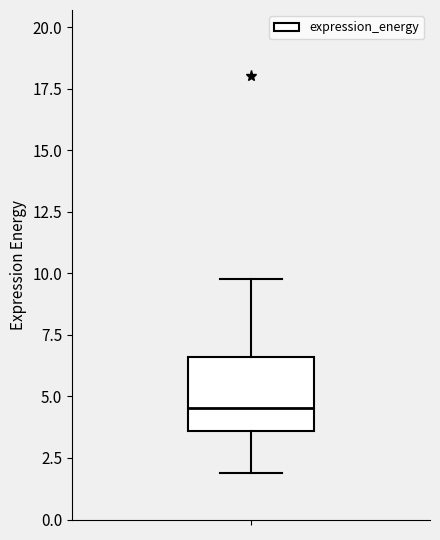

Transcribe this box plot: give where the median line is, the range the box spans, and where the two whiskers end, as read against the y-axis. The values are not printed on the chart, so give them approximately, as read against the axis.

median 4.5, box 3.5 to 6.5, whiskers 2.0 to 10.0